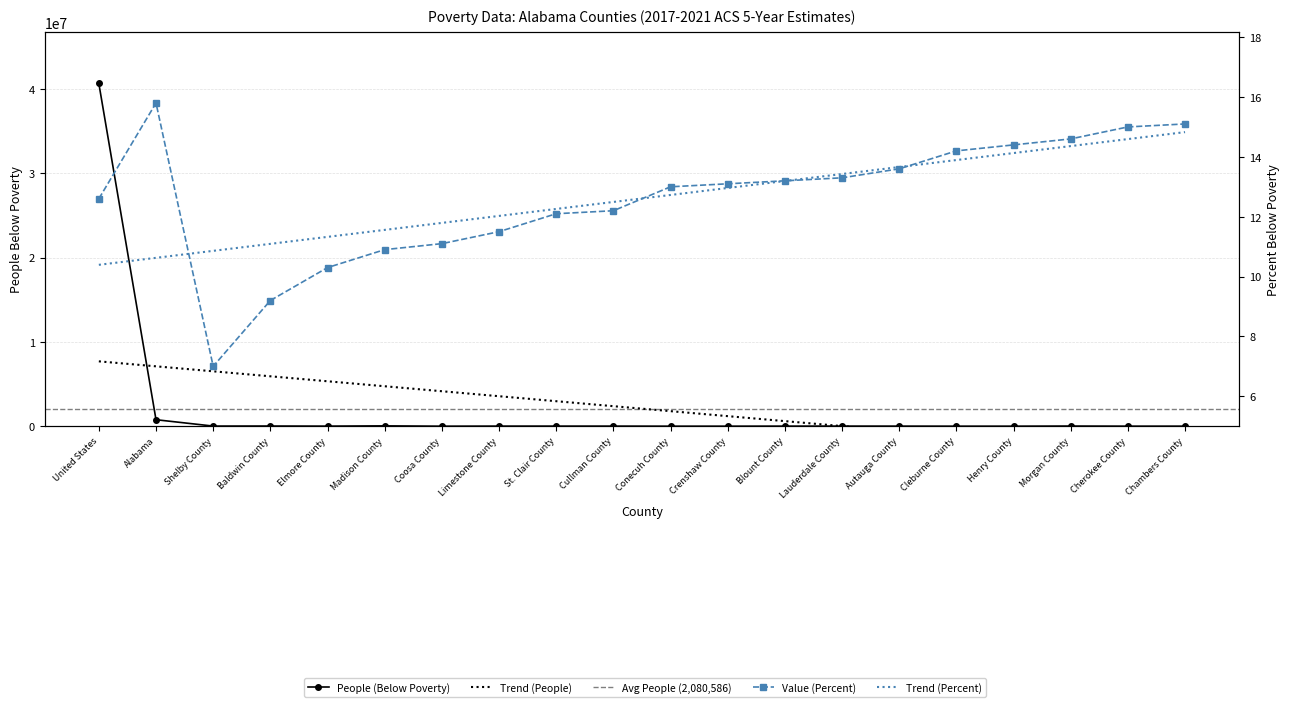

How many interior local peaks does the Value (Percent) series have?

1